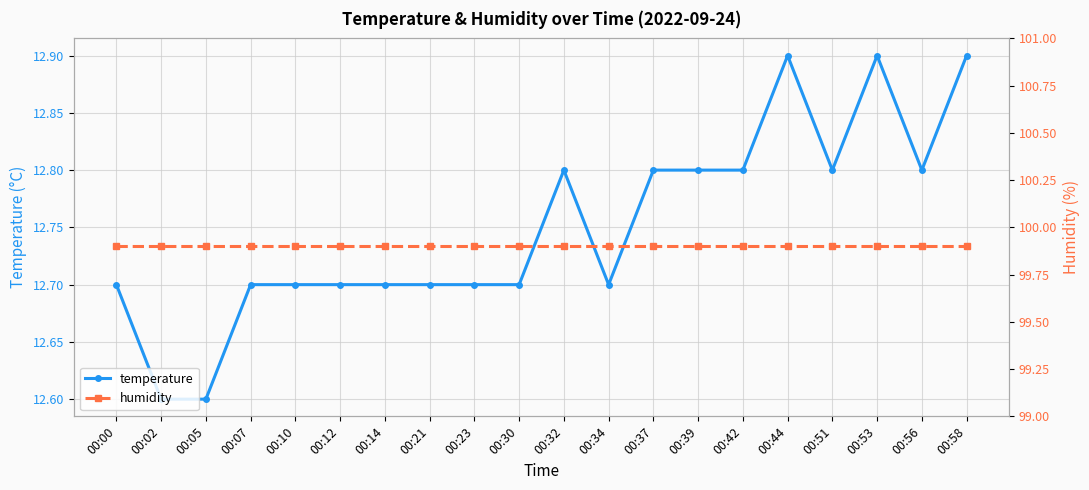

Where is the first local minimum for temperature?

00:34